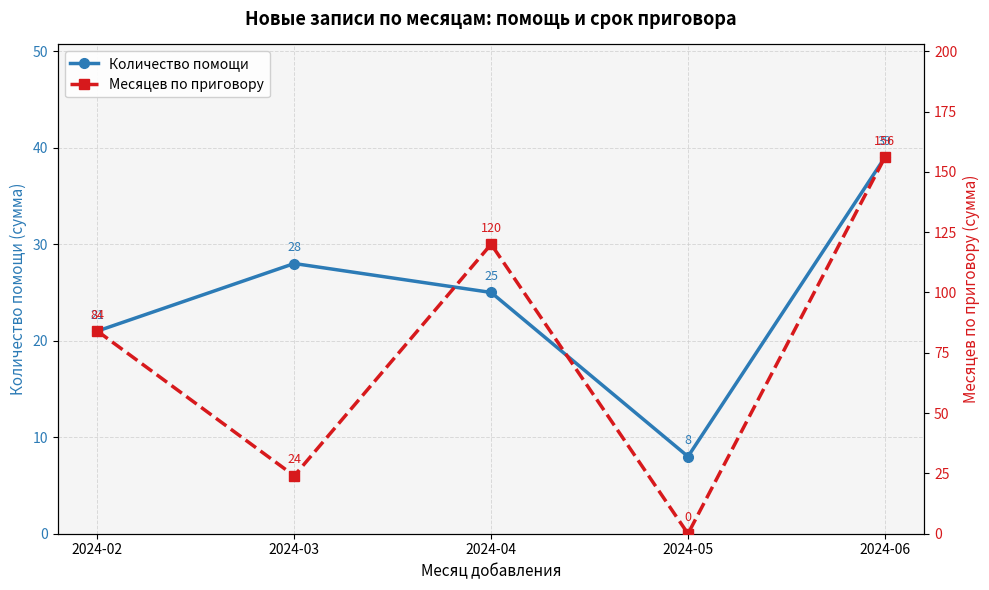

True or false: Количество помощи has a value of 39 at 2024-03.

False